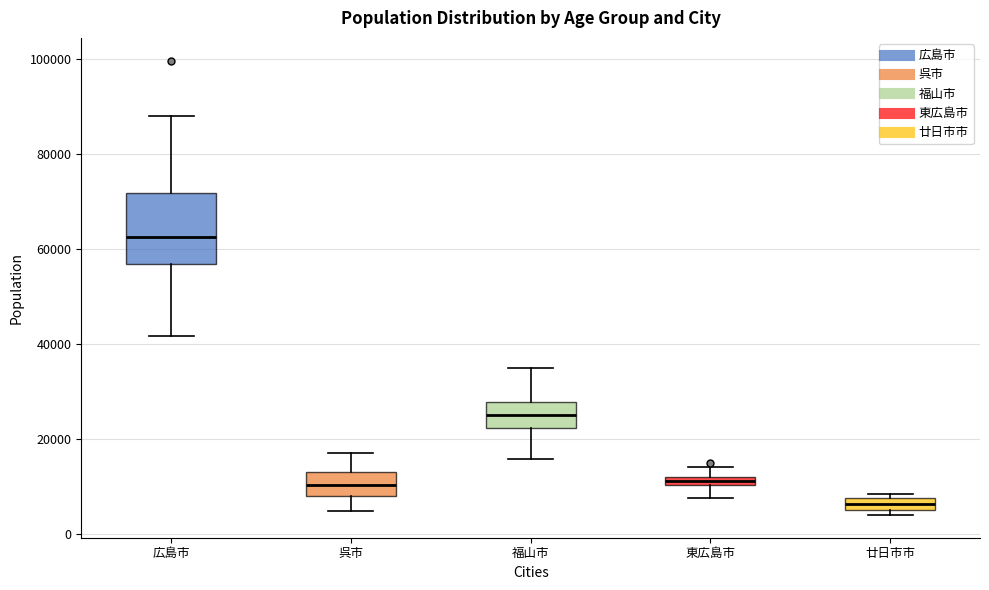

Which box's median line is the lowest?

廿日市市